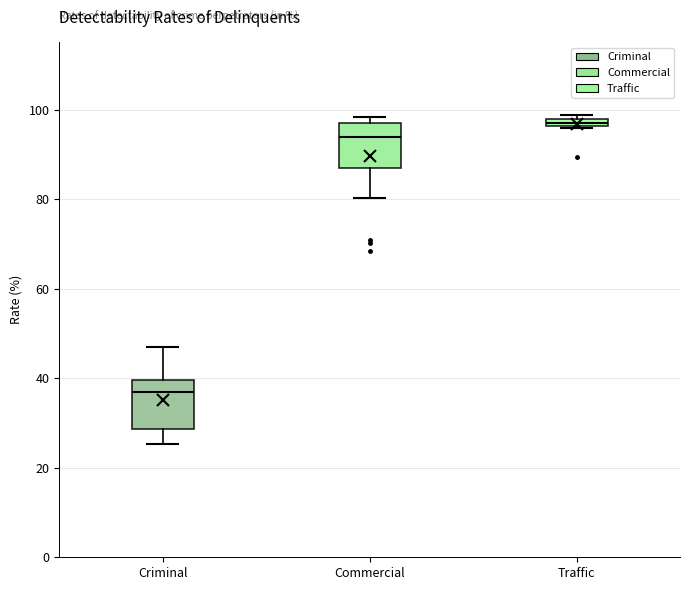

Which box has the highest median line?

Traffic